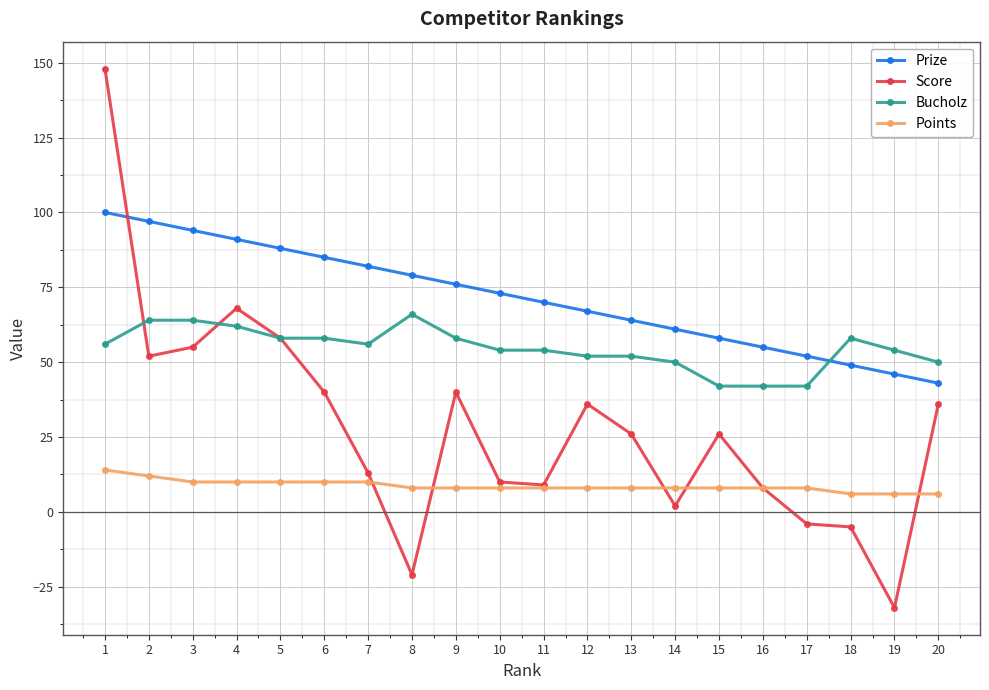

Which series has the largest range (max minus min)?

Score